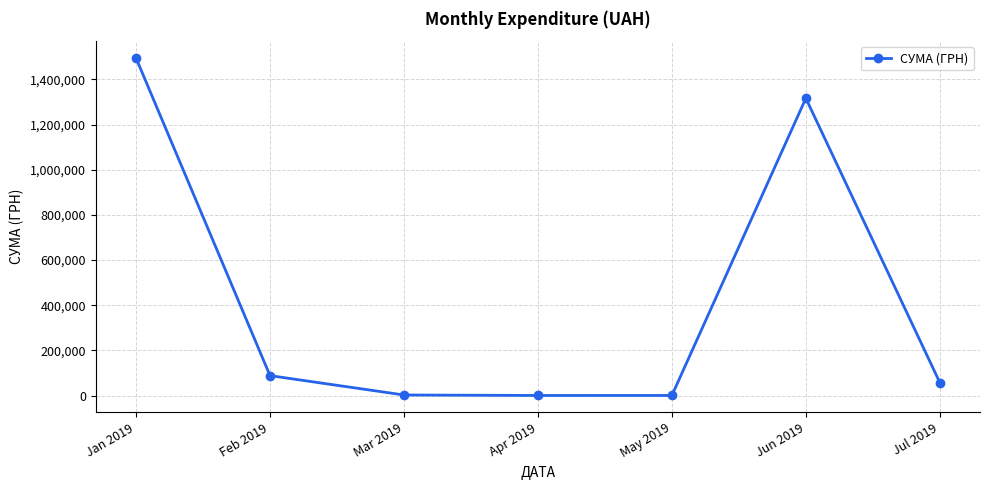

At which category does the chart reach its peak across all series?

Jan 2019